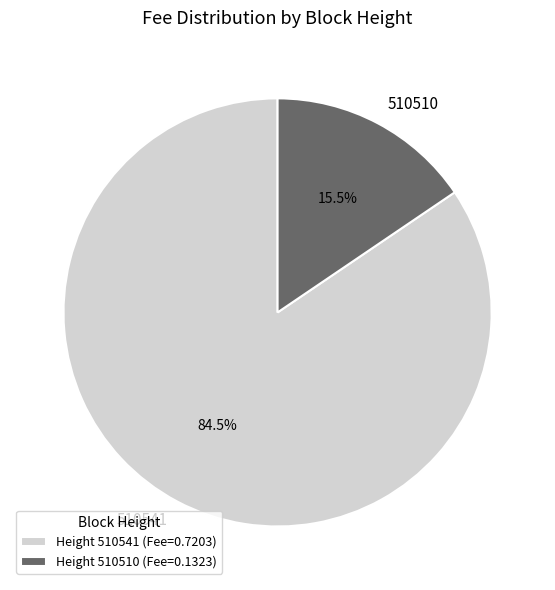

What is the total percentage of 510510 and 510541?

100.0%